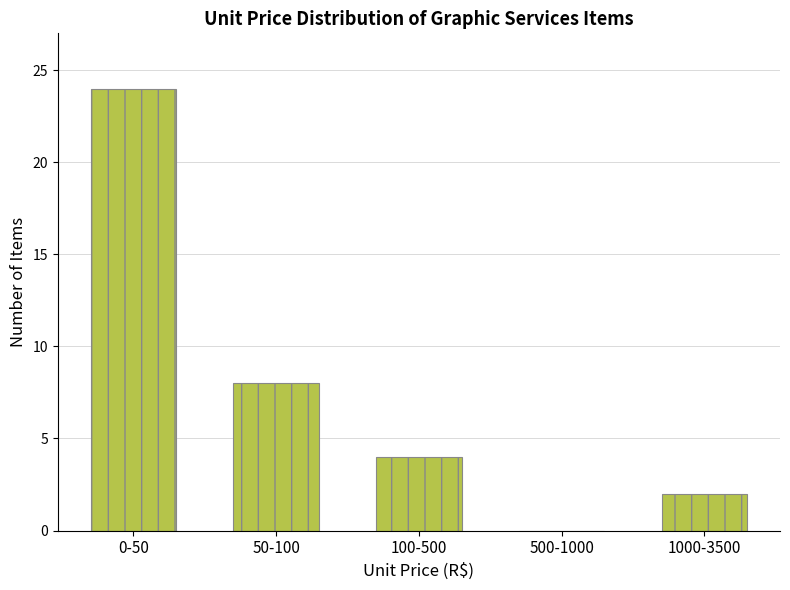

Reading right to left, extract all data points from this chart.

1000-3500=2	500-1000=0	100-500=4	50-100=8	0-50=24